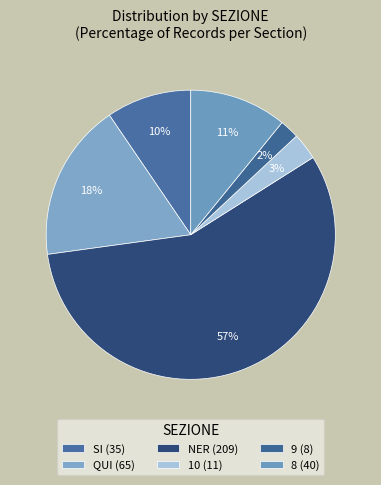

How many segments does this pie chart have?

6